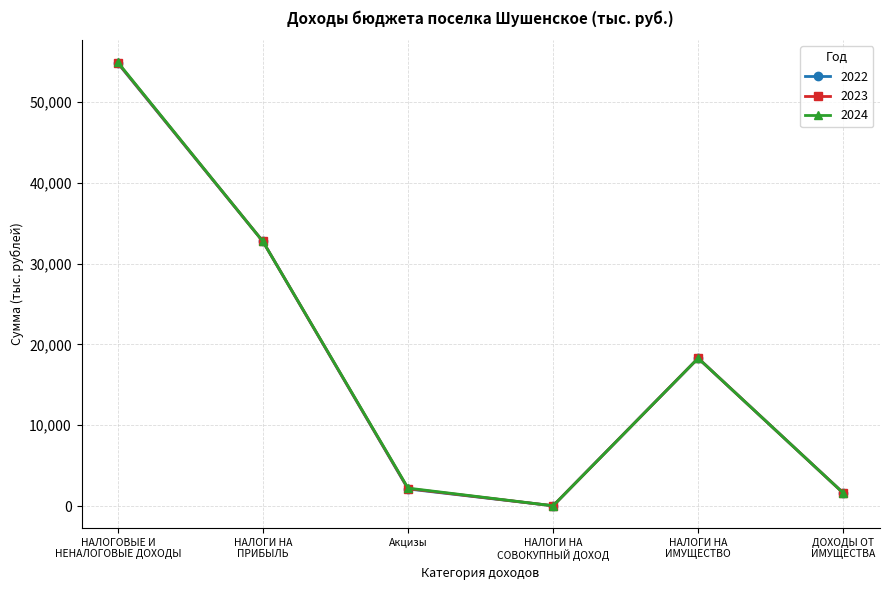

What position from the right is НАЛОГОВЫЕ И
НЕНАЛОГОВЫЕ ДОХОДЫ?

6